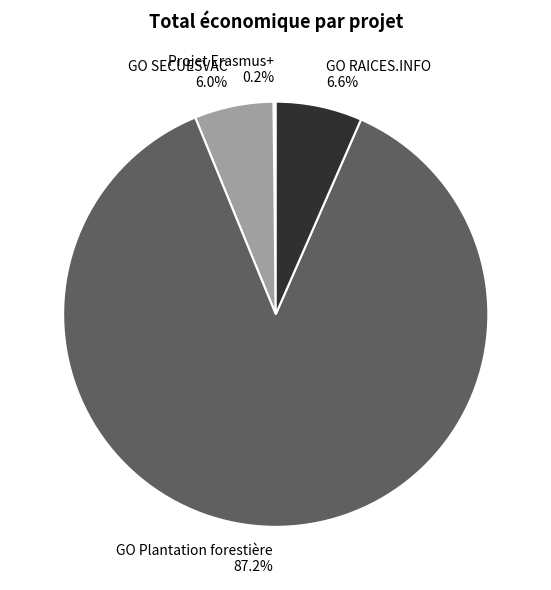

What is the total percentage of GO RAICES.INFO and GO Plantation forestière?

93.8%